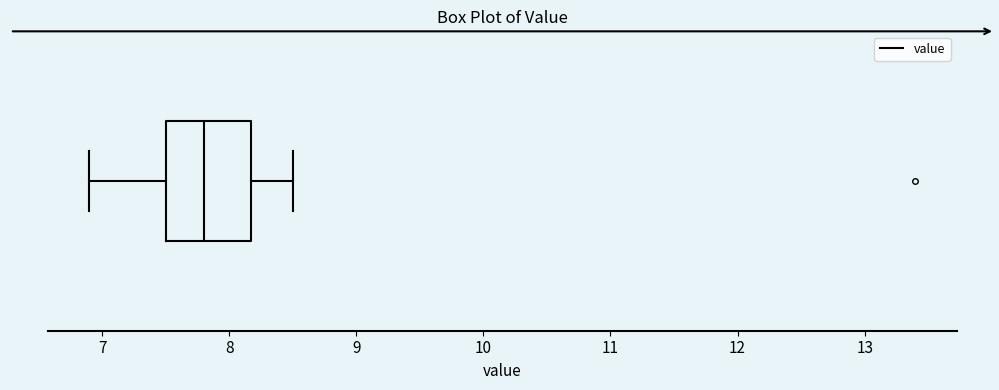

Read this box plot against the x-axis: the position of the median line, the range covered by the box, and the ends of both whiskers. The values are not printed on the chart, so give them approximately, as read against the axis.

median 7.8, box 7.5 to 8.2, whiskers 6.9 to 8.5